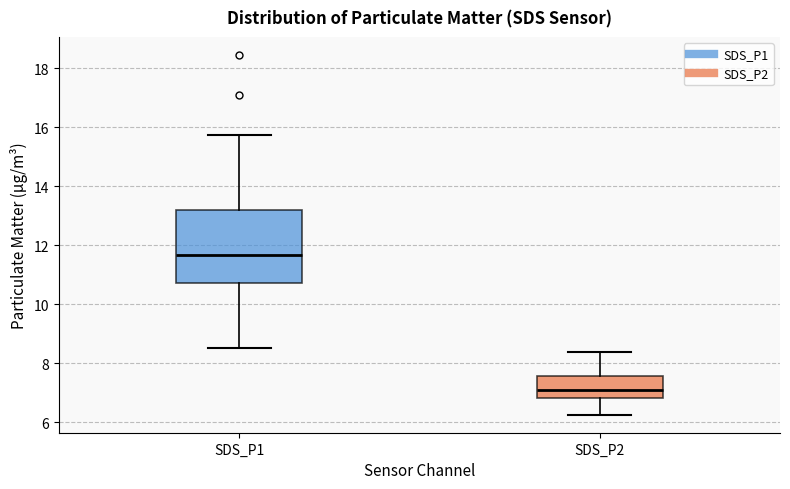

Comparing the boxes themselves (not the whiskers), which one is the tallest?

SDS_P1